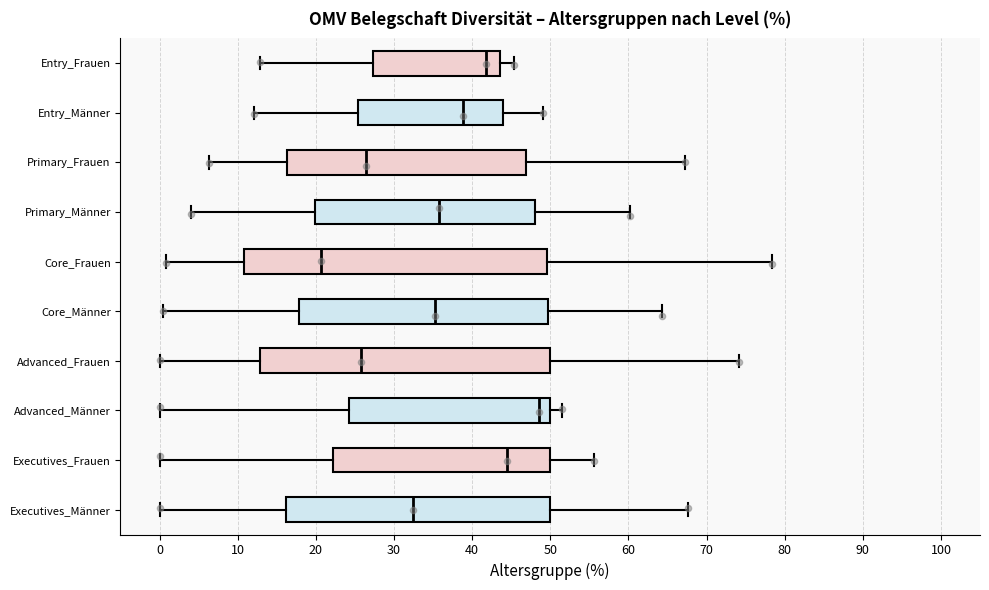

Reading bottom to top, read every box against the x-axis: the position of its median line, the range the box covers, and the ends of its whiskers. The values are not printed on the chart, so give them approximately, as read against the axis.

Executives_Männer: median 32, box 16 to 50, whiskers 0 to 68
Executives_Frauen: median 44, box 22 to 50, whiskers 0 to 56
Advanced_Männer: median 49, box 24 to 50, whiskers 0 to 51
Advanced_Frauen: median 26, box 13 to 50, whiskers 0 to 74
Core_Männer: median 35, box 18 to 50, whiskers 0 to 64
Core_Frauen: median 21, box 11 to 50, whiskers 1 to 78
Primary_Männer: median 36, box 20 to 48, whiskers 4 to 60
Primary_Frauen: median 26, box 16 to 47, whiskers 6 to 67
Entry_Männer: median 39, box 25 to 44, whiskers 12 to 49
Entry_Frauen: median 42, box 27 to 44, whiskers 13 to 45